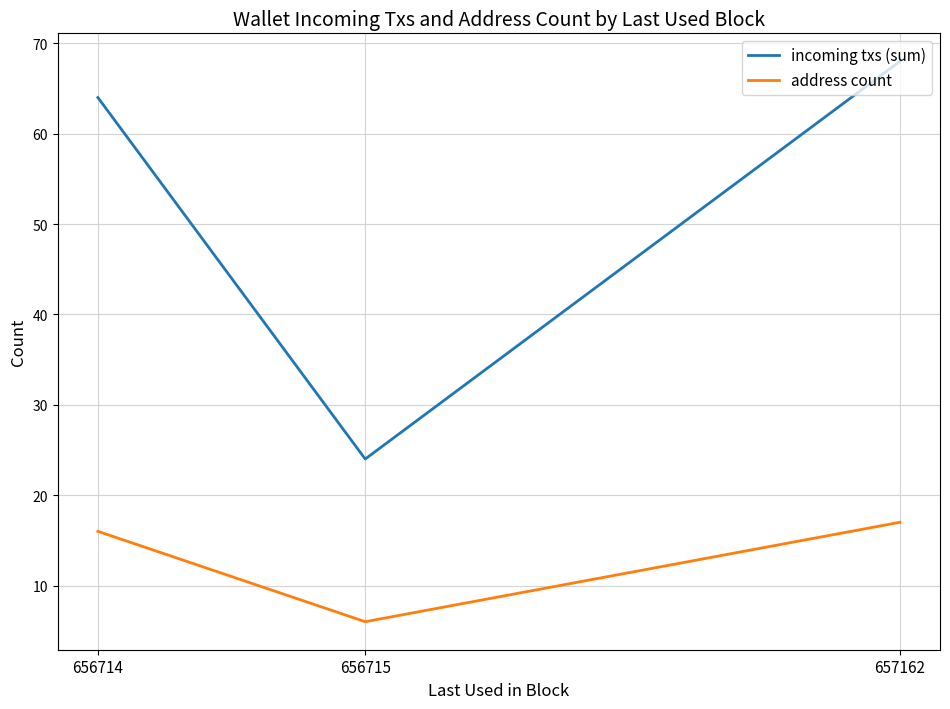

Is it true that incoming txs (sum) equals 64 at 656714?

True